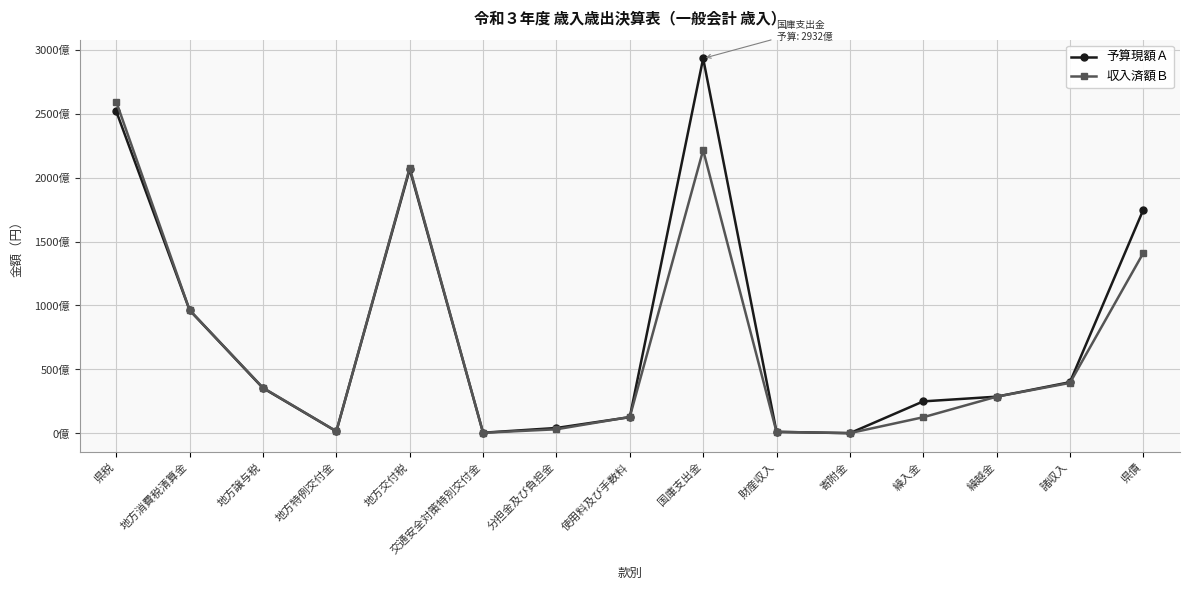

List the series in order of their overall mean, highest first.

予算現額Ａ, 収入済額Ｂ